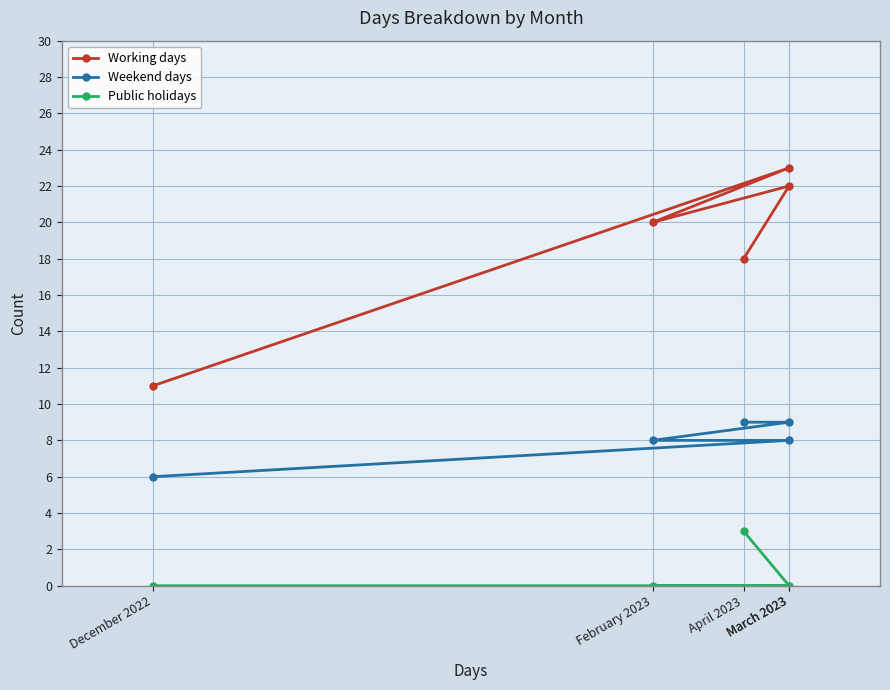

True or false: Public holidays and Weekend days intersect in this chart.

False